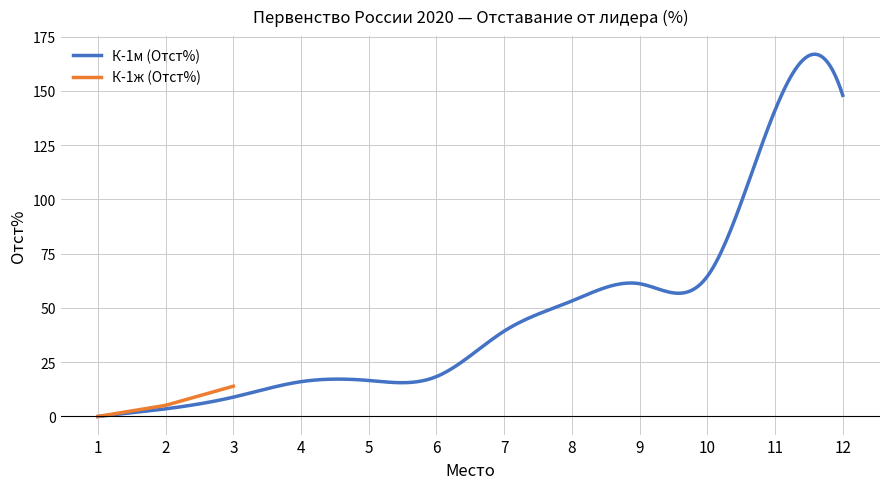

What are all the series names shown in the legend?

К-1м (Отст%), К-1ж (Отст%)